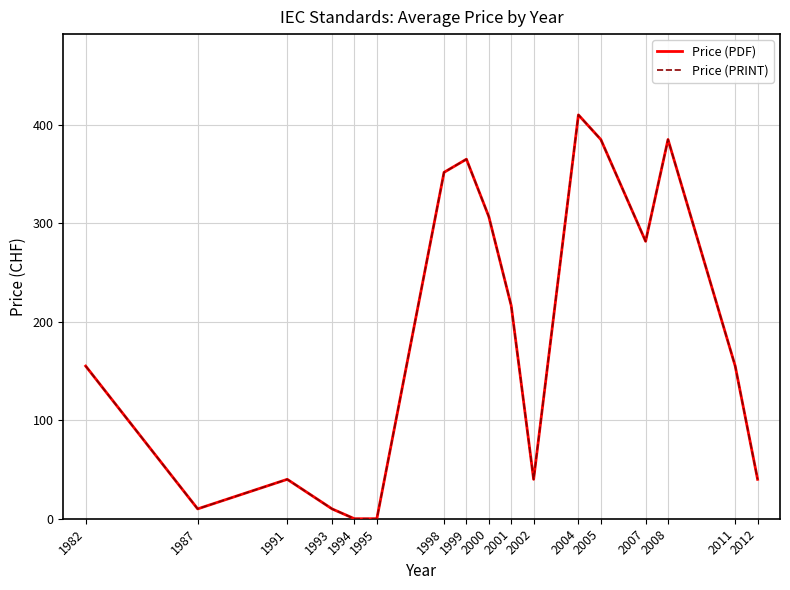

Does the chart have visible grid lines?

Yes